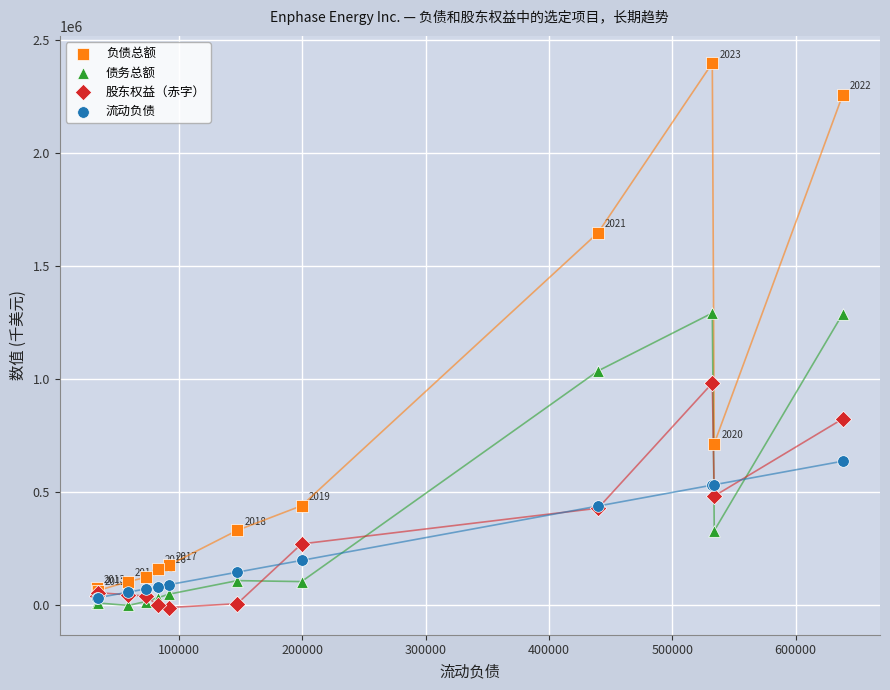

What are all the series names shown in the legend?

负债总额, 债务总额, 股东权益（赤字）, 流动负债